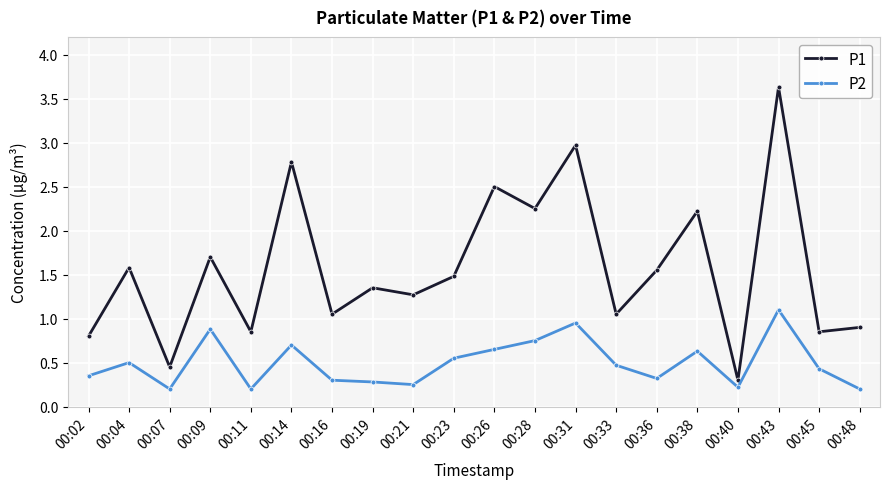

Which series has the largest total across all categories?

P1